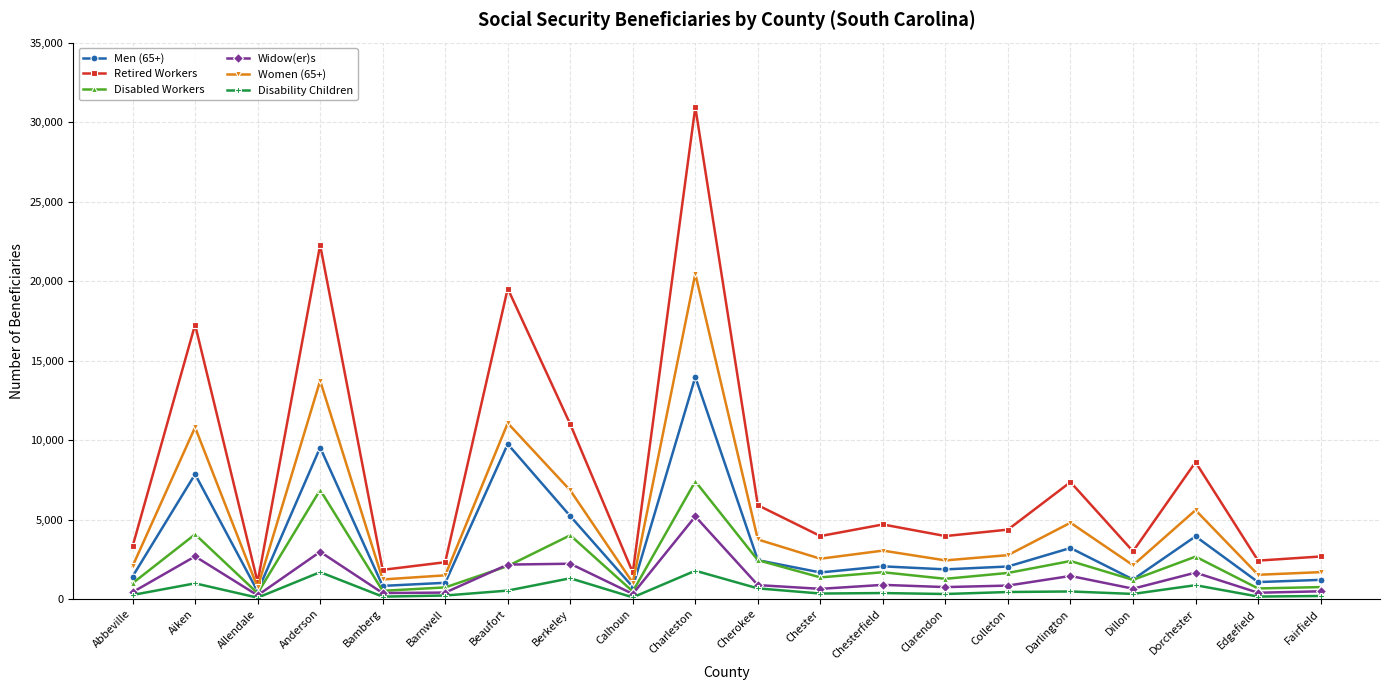

Rank the series at Darlington from lowest to highest value.

Disability Children, Widow(er)s, Disabled Workers, Men (65+), Women (65+), Retired Workers